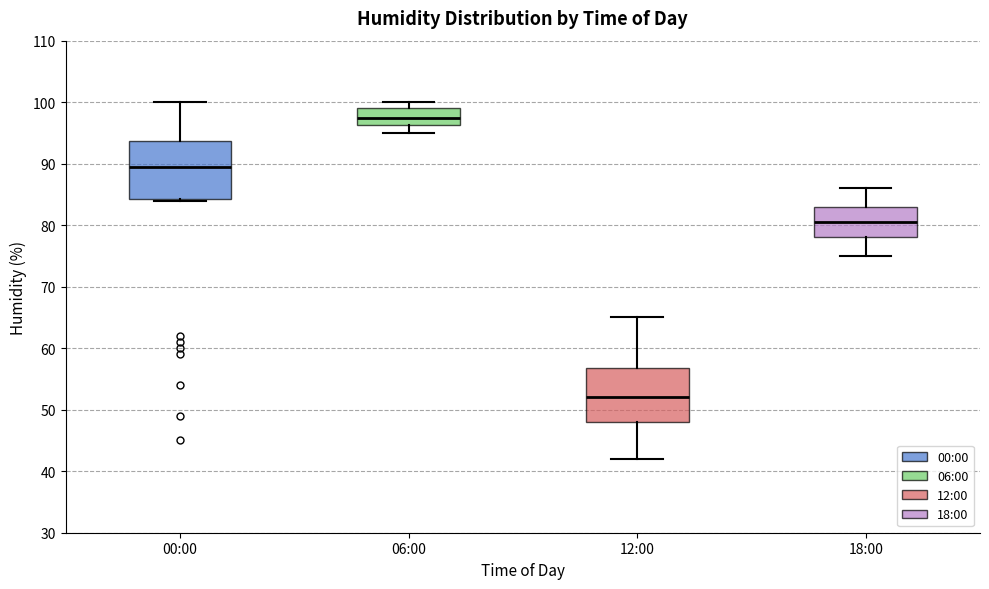

Reading left to right, read every box against the y-axis: the position of its median line, the range the box covers, and the ends of its whiskers. The values are not printed on the chart, so give them approximately, as read against the axis.

00:00: median 90, box 84 to 94, whiskers 84 to 100
06:00: median 98, box 96 to 99, whiskers 95 to 100
12:00: median 52, box 48 to 57, whiskers 42 to 65
18:00: median 81, box 78 to 83, whiskers 75 to 86